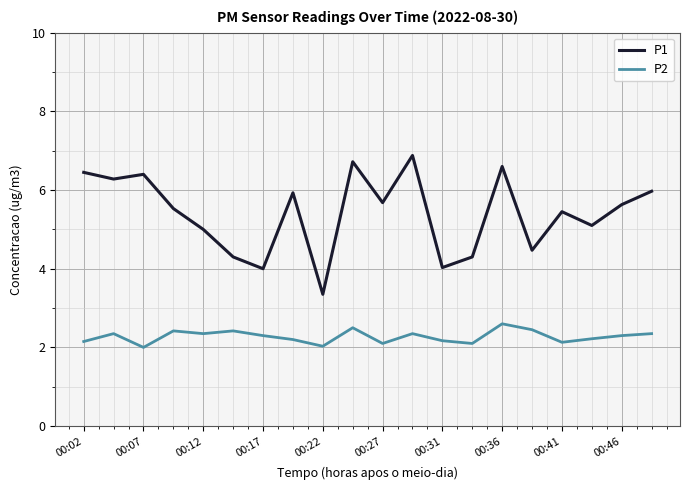

Rank the series by their average value, from lowest to highest.

P2, P1